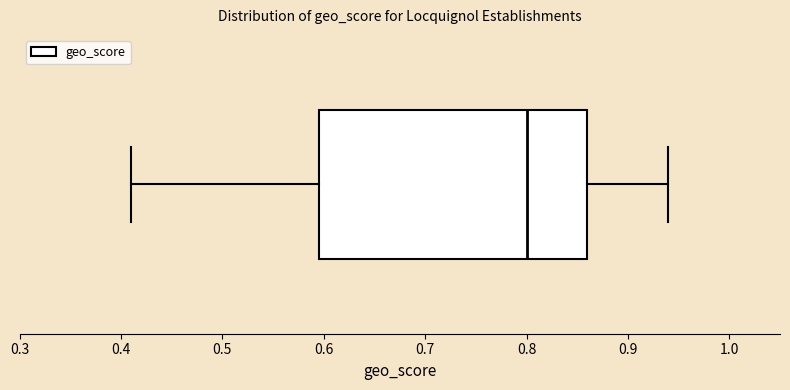

Read this box plot against the x-axis: the position of the median line, the range covered by the box, and the ends of both whiskers. The values are not printed on the chart, so give them approximately, as read against the axis.

median 0.80, box 0.60 to 0.86, whiskers 0.41 to 0.94